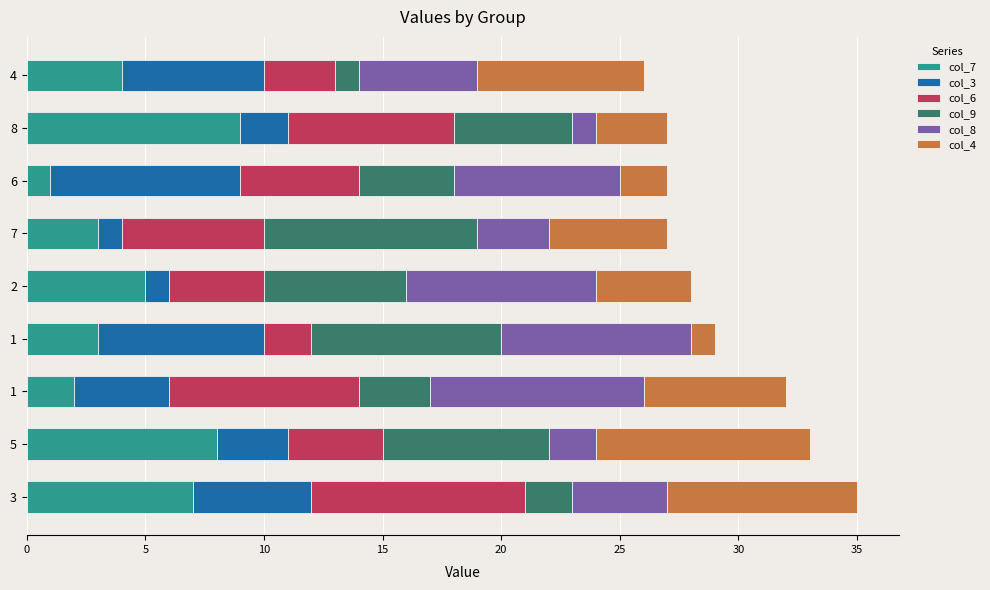

At how many categories does at least one series exceed 7?

8